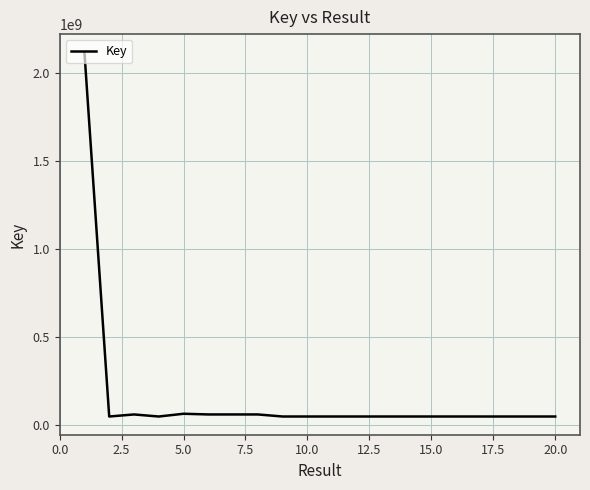

Count the number of data series in this chart.

1